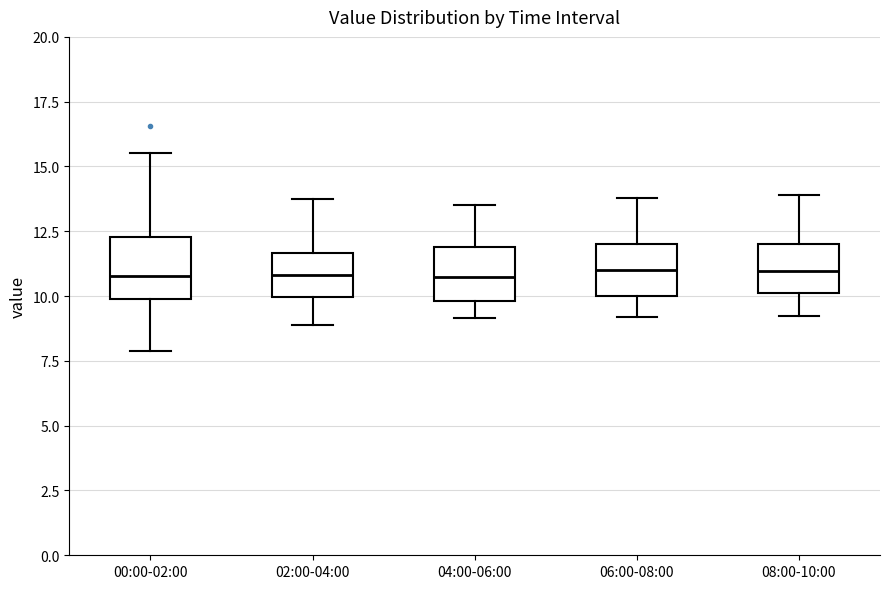

Reading left to right, read every box against the y-axis: the position of its median line, the range the box covers, and the ends of its whiskers. The values are not printed on the chart, so give them approximately, as read against the axis.

00:00-02:00: median 11.0, box 10.0 to 12.5, whiskers 8.0 to 15.5
02:00-04:00: median 11.0, box 10.0 to 11.5, whiskers 9.0 to 14.0
04:00-06:00: median 10.5, box 10.0 to 12.0, whiskers 9.0 to 13.5
06:00-08:00: median 11.0, box 10.0 to 12.0, whiskers 9.0 to 14.0
08:00-10:00: median 11.0, box 10.0 to 12.0, whiskers 9.5 to 14.0